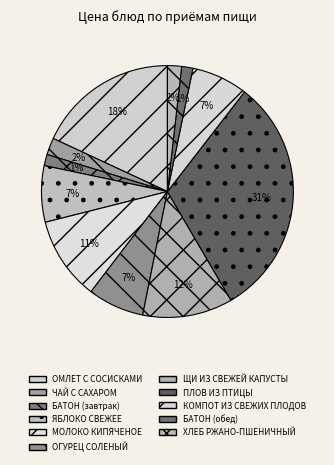

How many segments does this pie chart have?

11